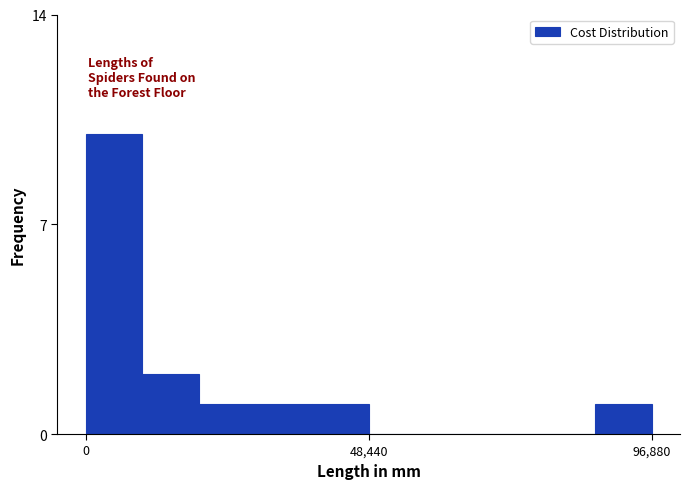

Read against the x-axis, roughly where is the centre of the tallest bar?

5000